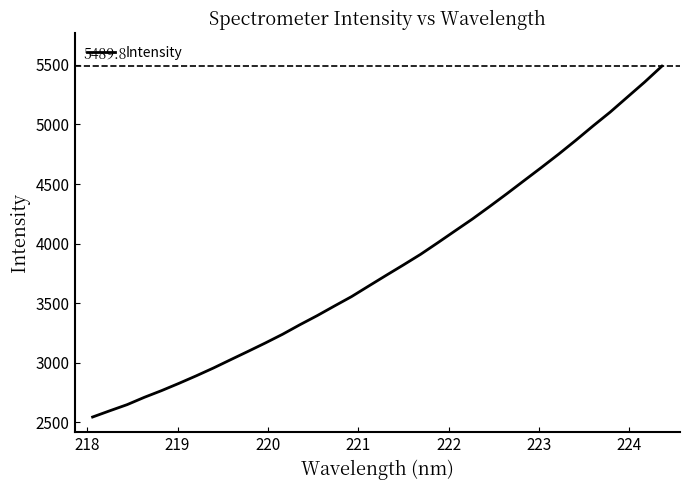

True or false: there are more than 2 points higher than both neighbors.

False